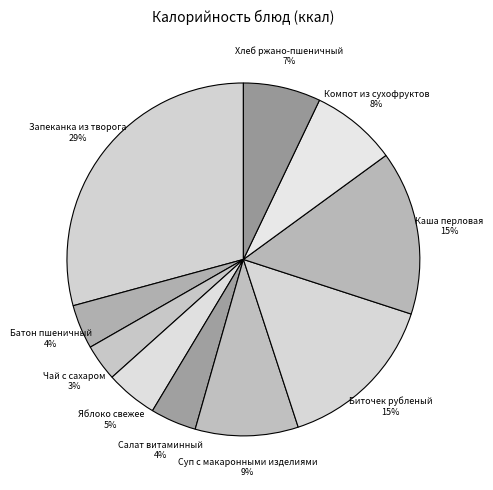

The Салат витаминный slice represents 4% of the pie. True or false?

True